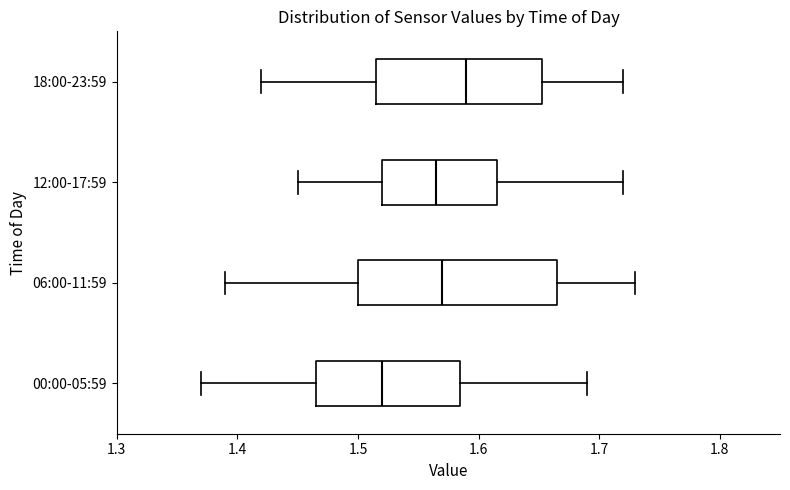

Reading bottom to top, read every box against the x-axis: the position of its median line, the range the box covers, and the ends of its whiskers. The values are not printed on the chart, so give them approximately, as read against the axis.

00:00-05:59: median 1.52, box 1.47 to 1.59, whiskers 1.37 to 1.69
06:00-11:59: median 1.57, box 1.50 to 1.67, whiskers 1.39 to 1.73
12:00-17:59: median 1.57, box 1.52 to 1.62, whiskers 1.45 to 1.72
18:00-23:59: median 1.59, box 1.52 to 1.65, whiskers 1.42 to 1.72